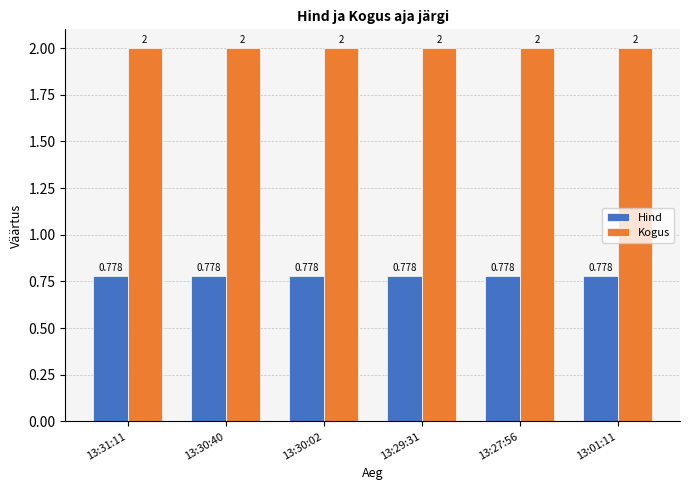

What is the sum of the Hind values at 13:30:40 and 13:29:31?

1.6